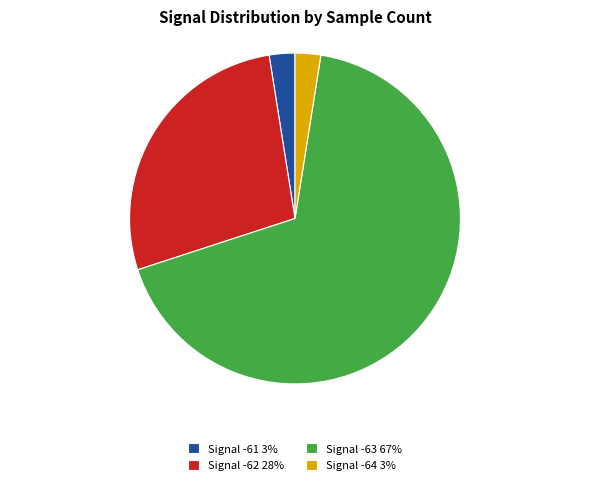

How many slices are in this pie chart?

4